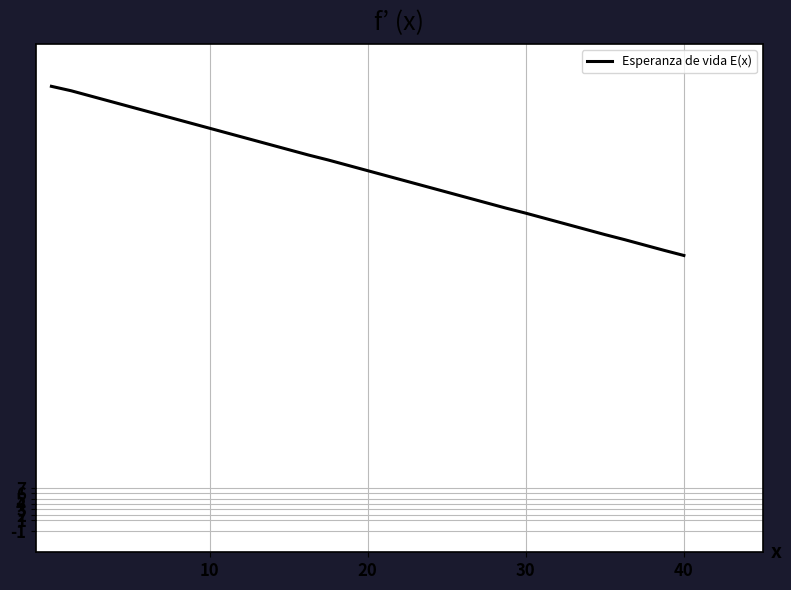

What is the greatest value displayed?

82.1